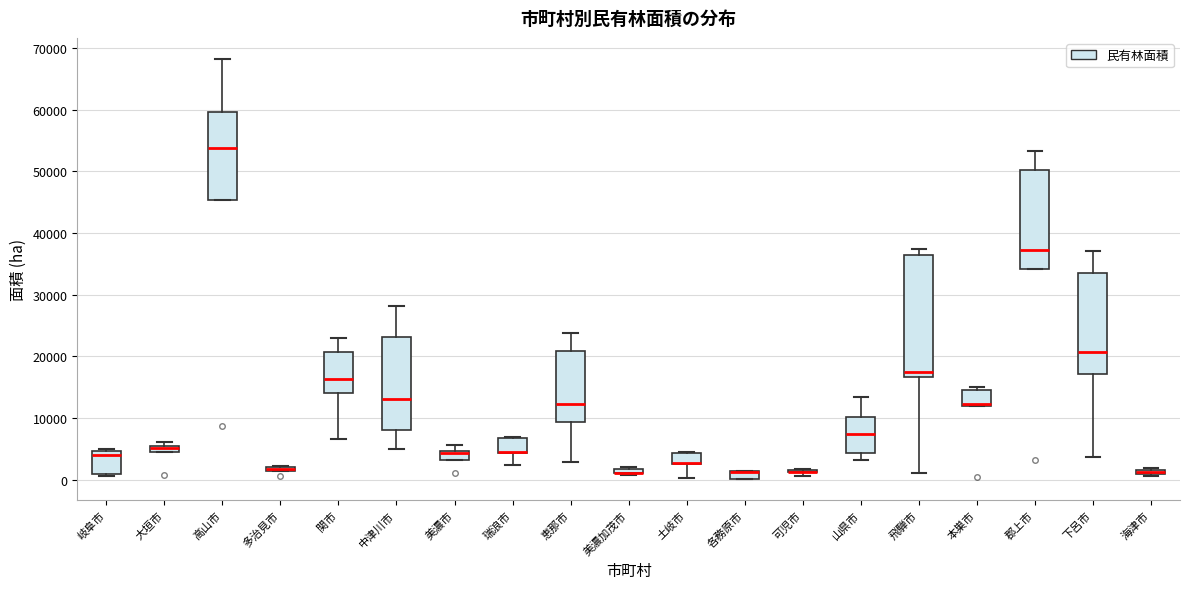

Which box is the tallest, from its lower edge to its upper edge?

飛騨市